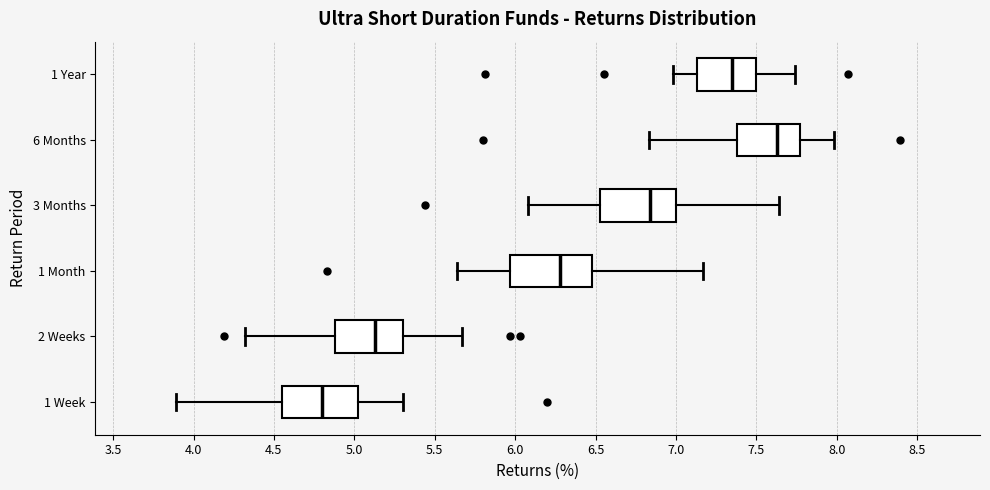

Which box's median line is the furthest to the right?

6 Months